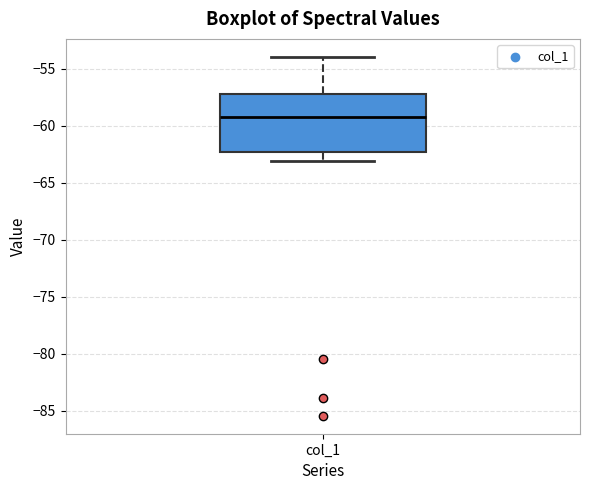

Transcribe this box plot: give where the median line is, the range the box spans, and where the two whiskers end, as read against the y-axis. The values are not printed on the chart, so give them approximately, as read against the axis.

median -59.0, box -62.5 to -57.5, whiskers -63.0 to -54.0